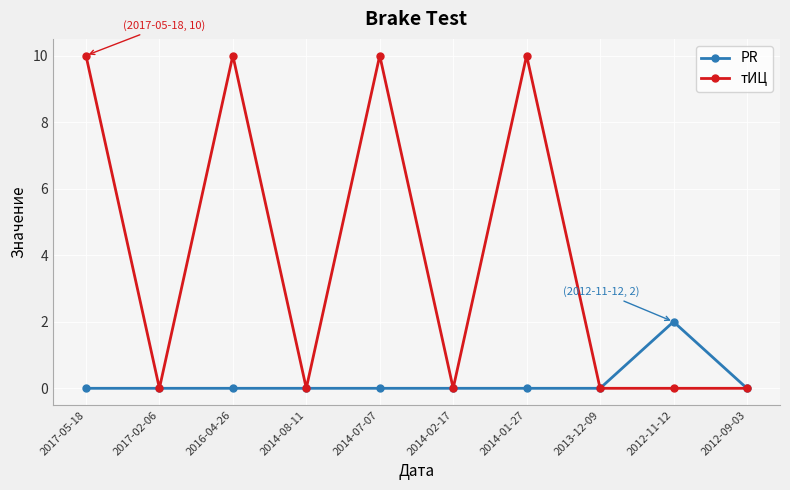

Reading left to right, what are all the values shown in this chart?

PR: 0	0	0	0	0	0	0	0	2	0
тИЦ: 10	0	10	0	10	0	10	0	0	0